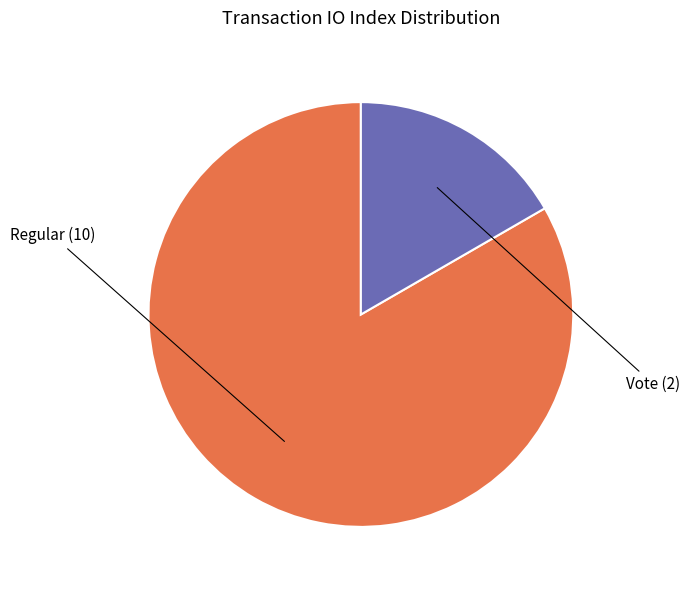

Is there any slice that represents more than half of the pie?

Yes